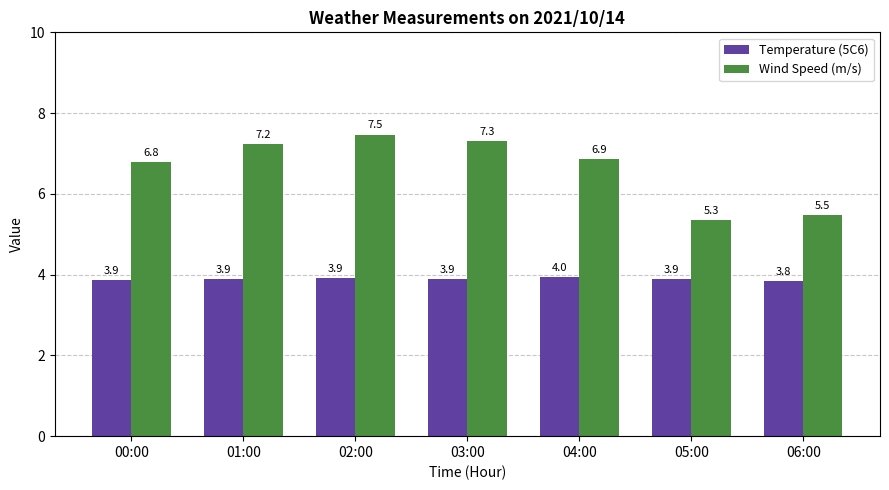

What position from the left is 01:00?

2